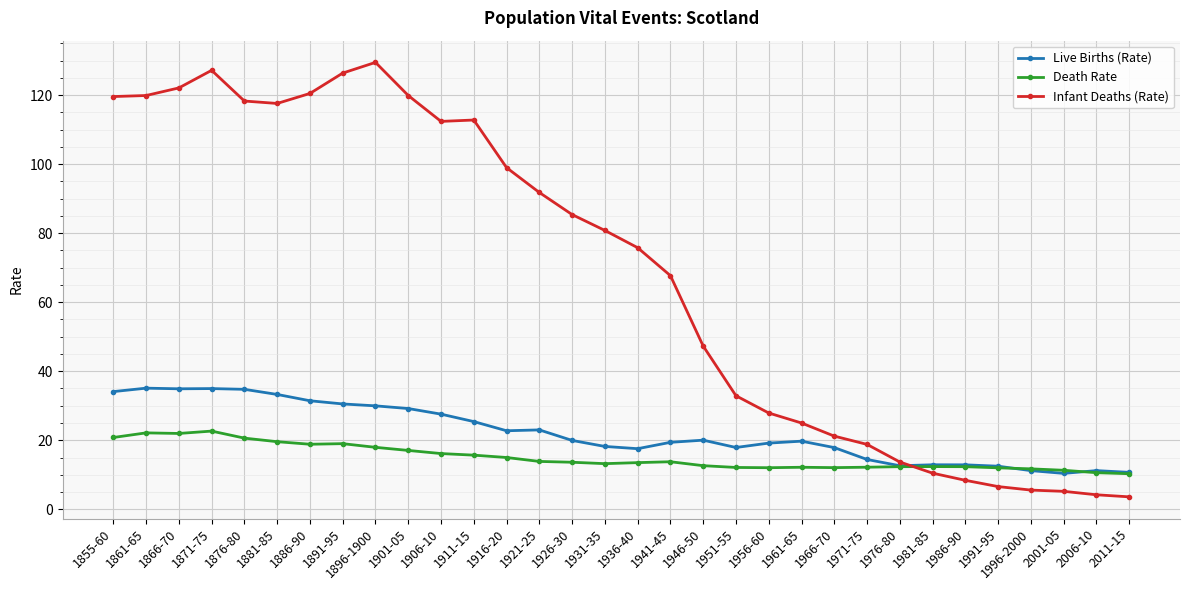

What is the spread (max minus min) of values at 1866-70?

100.1